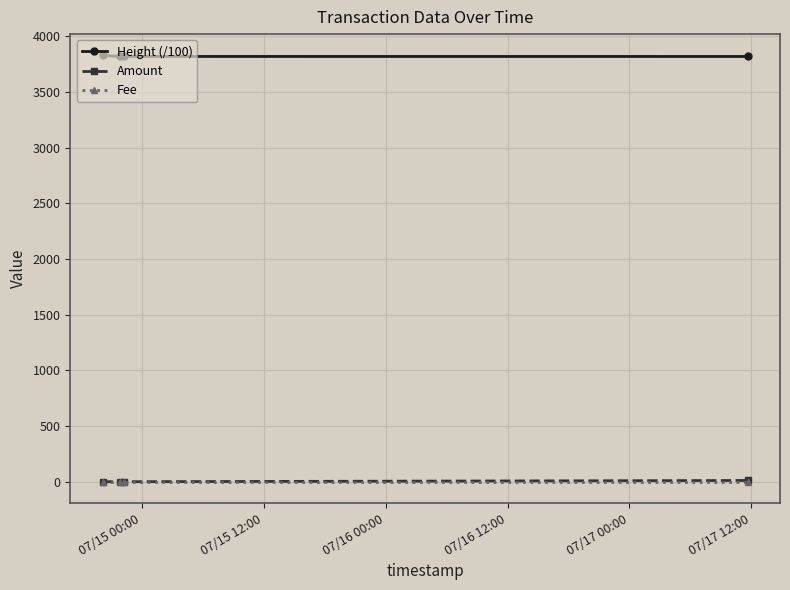

What is the maximum value shown in the chart?

3827.6